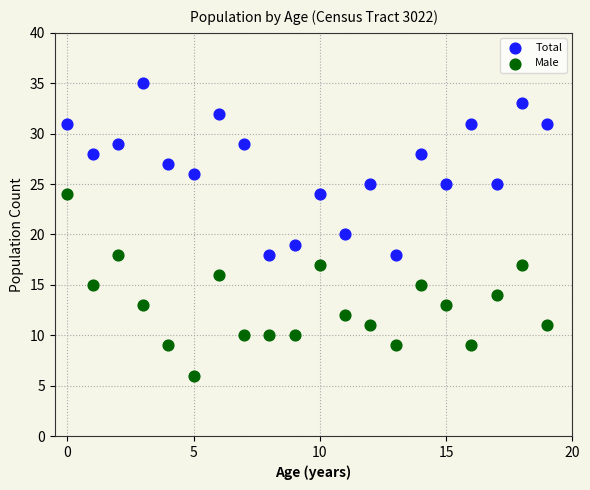

Which series contains the lowest Y value?

Male